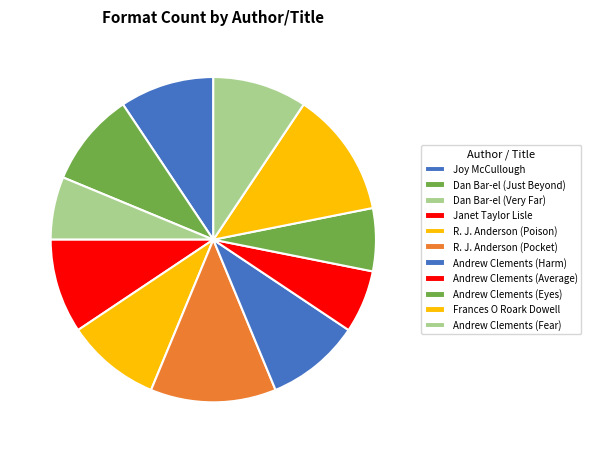

To the nearest percent, what portion does R. J. Anderson (Poison) represent?

9%